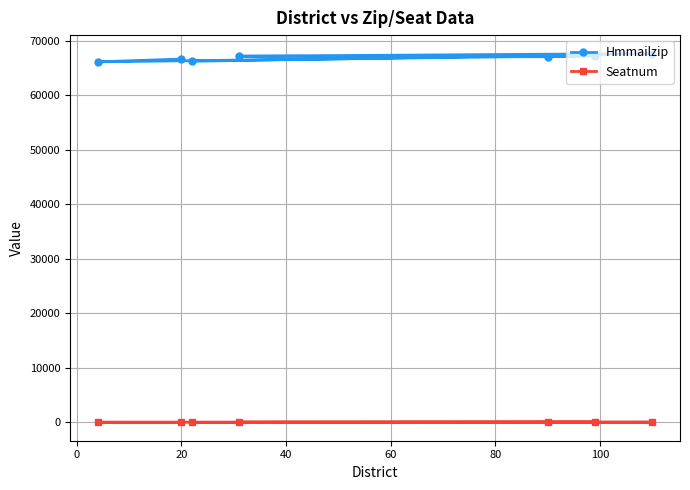

What is the greatest value displayed?

67621